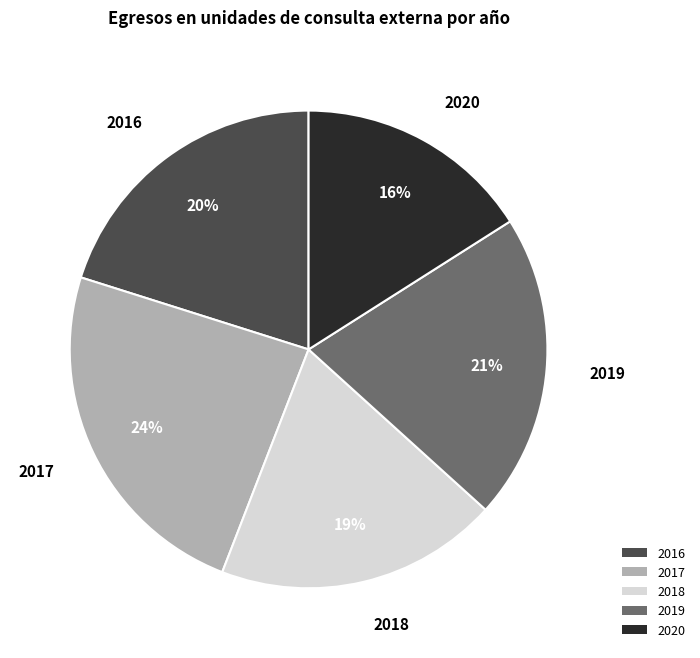

Do 2018 and 2016 together represent more than half of the pie?

No